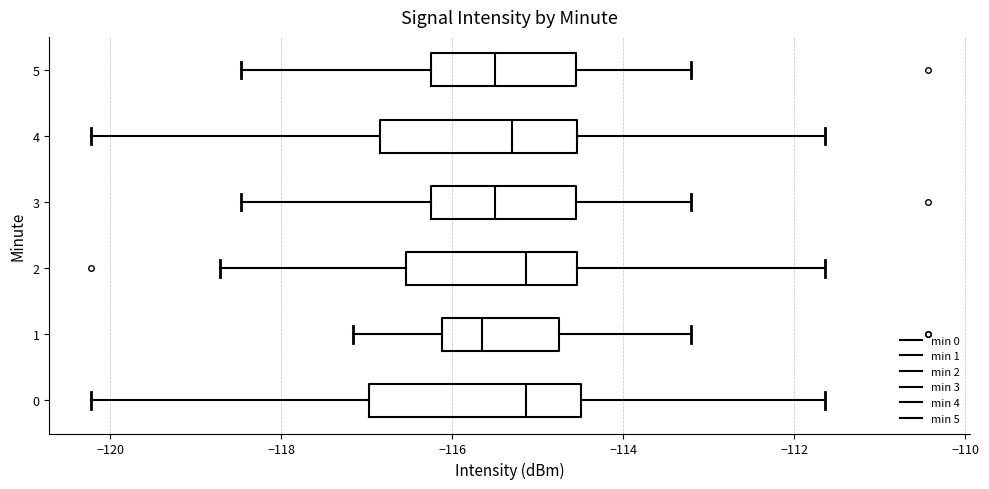

Where does the right whisker of the box at y = 1 end on the x-axis? The values are not printed on the chart, so give them approximately, as read against the axis.

-113.2